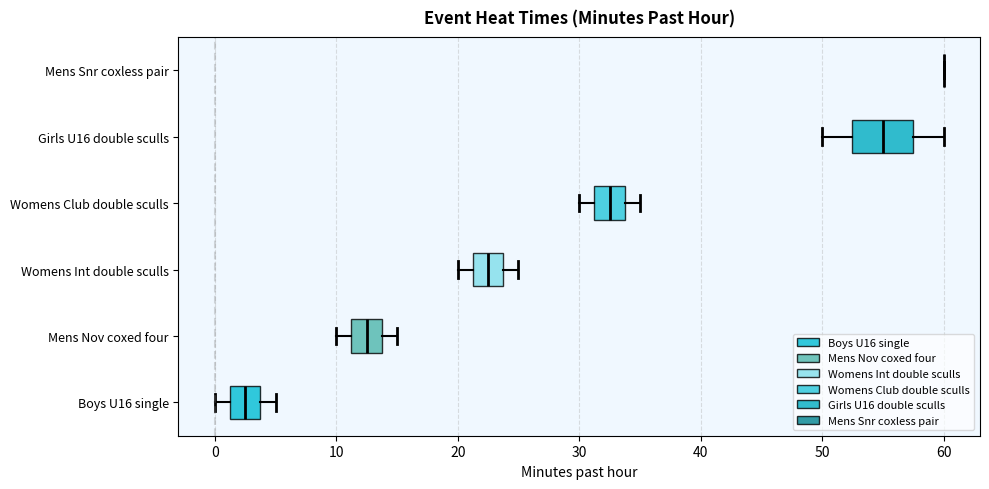

Reading bottom to top, read every box against the x-axis: the position of its median line, the range the box covers, and the ends of its whiskers. The values are not printed on the chart, so give them approximately, as read against the axis.

Boys U16 single: median 3, box 1 to 4, whiskers 0 to 5
Mens Nov coxed four: median 13, box 11 to 14, whiskers 10 to 15
Womens Int double sculls: median 23, box 21 to 24, whiskers 20 to 25
Womens Club double sculls: median 33, box 31 to 34, whiskers 30 to 35
Girls U16 double sculls: median 55, box 53 to 58, whiskers 50 to 60
Mens Snr coxless pair: box collapsed to a line at 60, whiskers 60 to 60